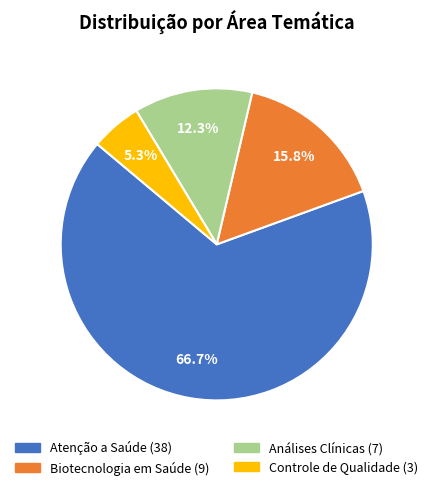

To the nearest percent, what is the difference between the largest and smallest slice percentages?

61%